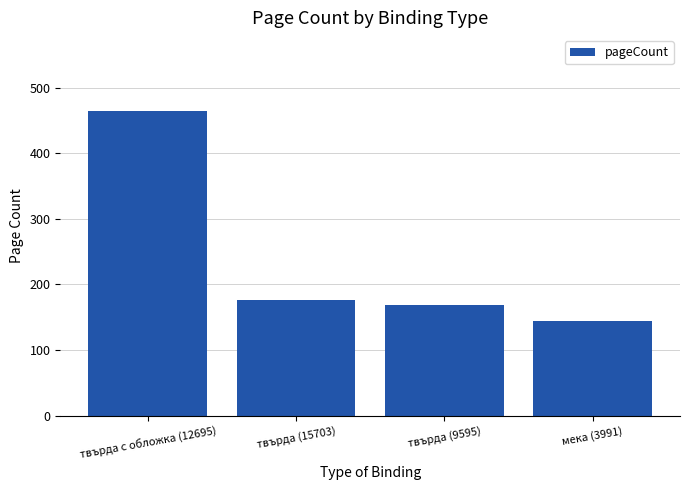

Count the number of categories in the chart.

4